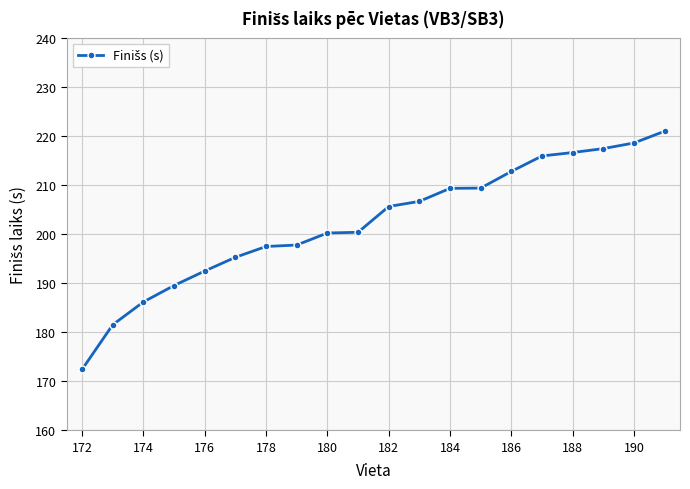

What is the smallest value displayed?

172.4